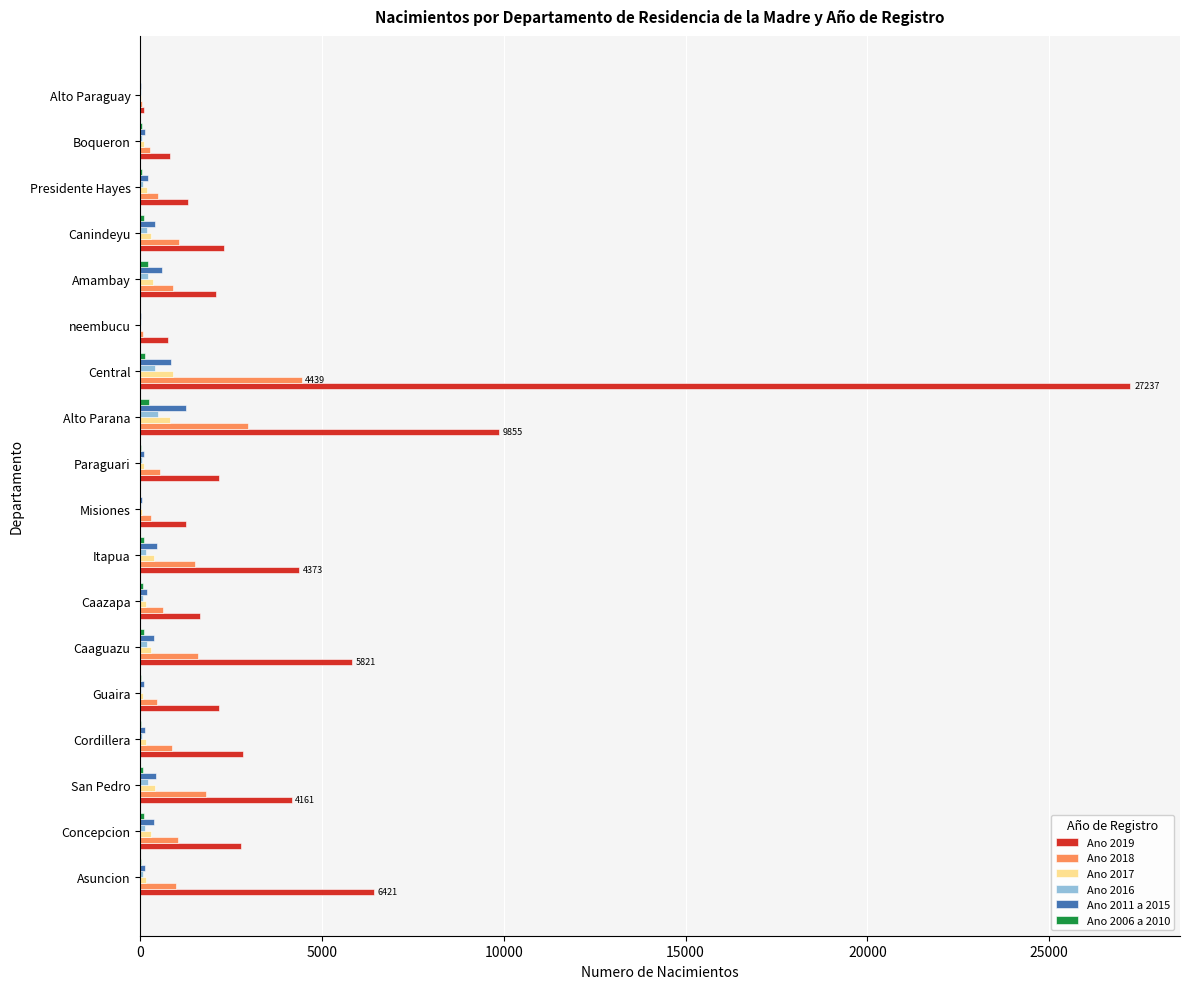

Which category has the highest value across all series?

Central